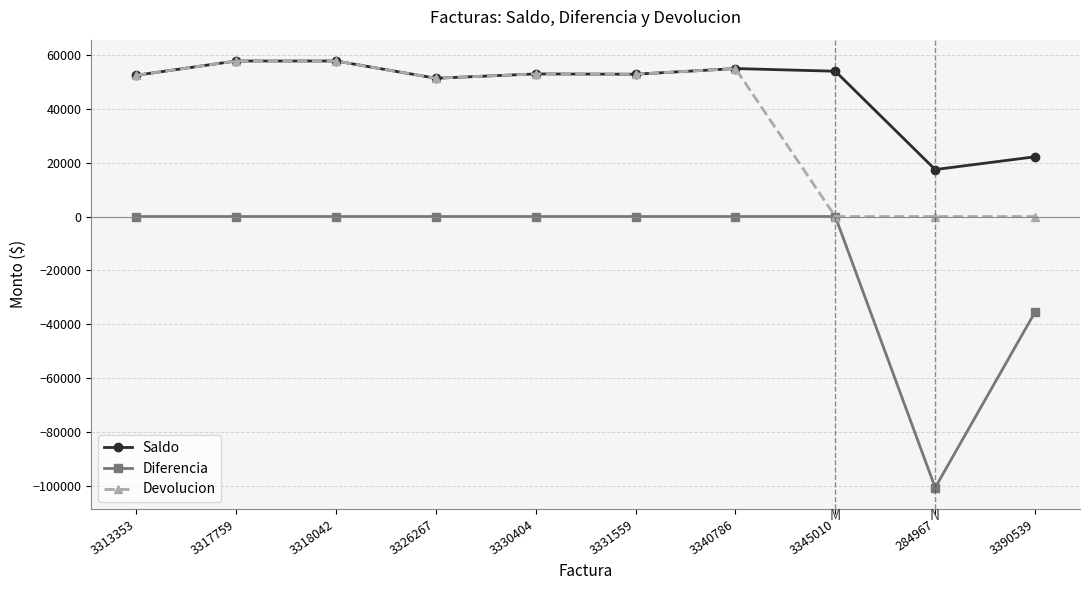

Is this an area chart (filled region under the line)?

No